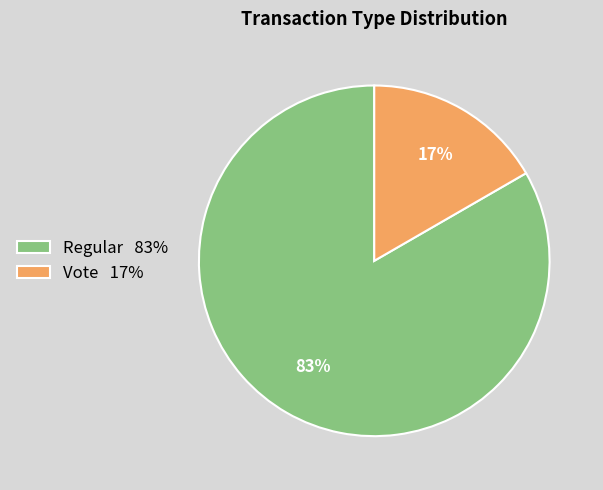

Which slice is the smallest?

Vote